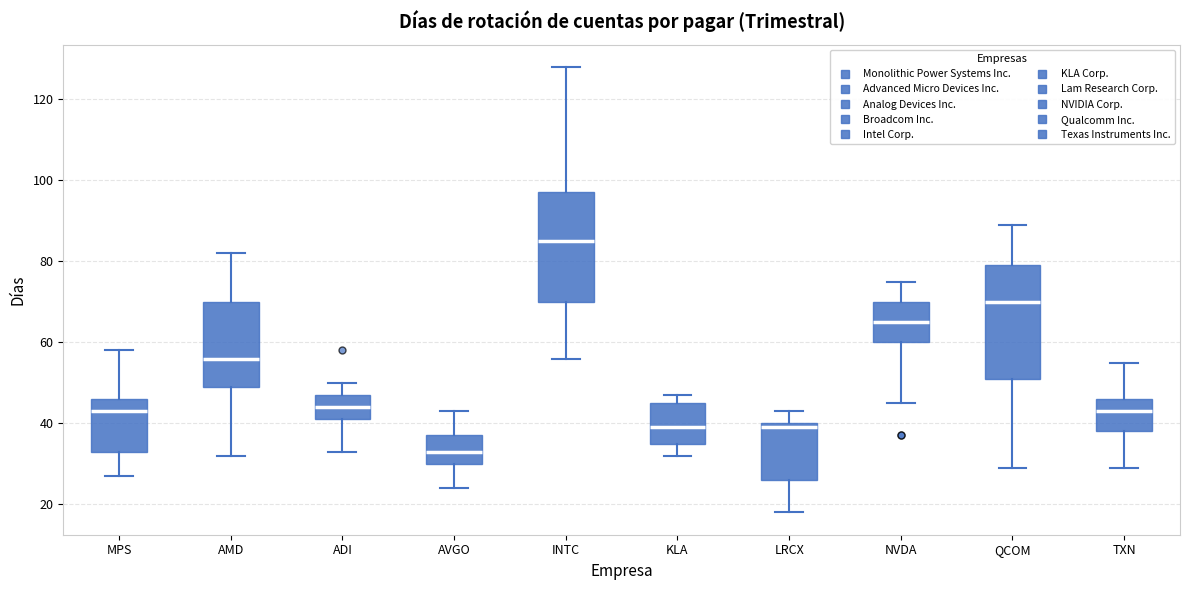

Where is the upper edge of the box for MPS on the y-axis? The values are not printed on the chart, so give them approximately, as read against the axis.

46